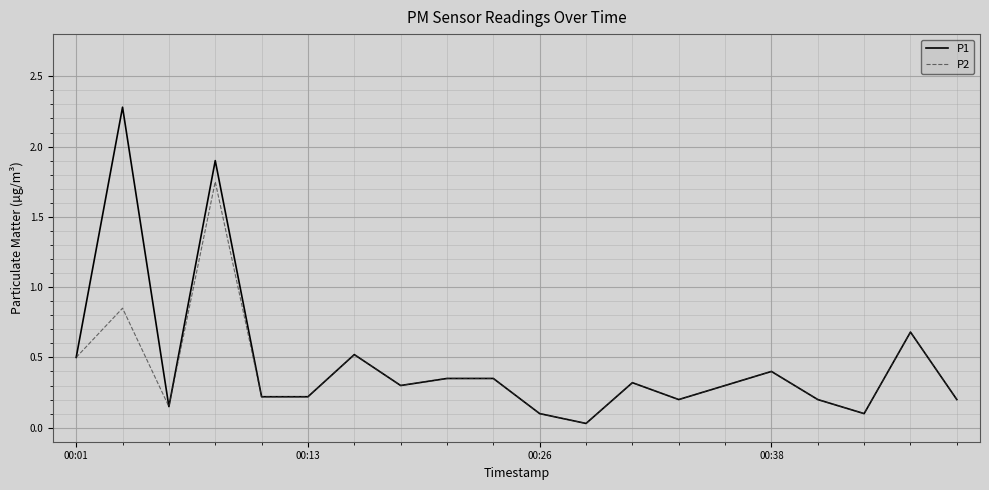

What is the maximum value shown in the chart?

2.3